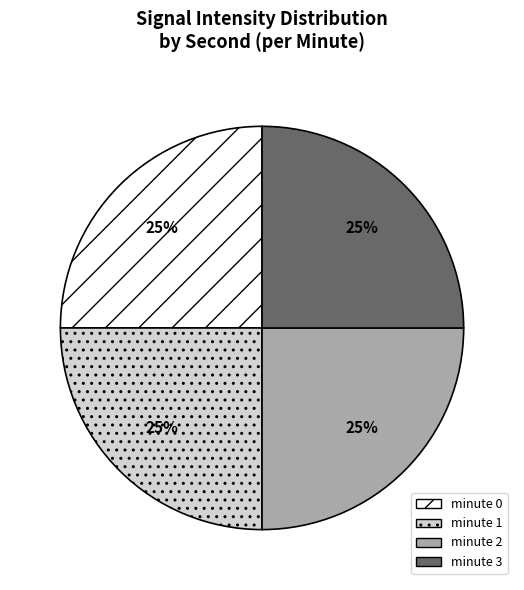

True or false: minute 2 accounts for 39% of the total.

False